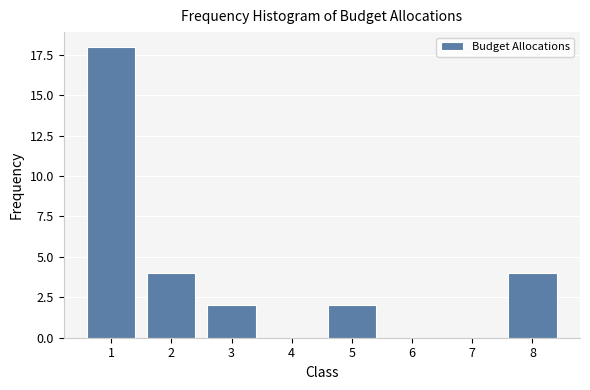

Reading left to right, extract all data points from this chart.

1=18	2=4	3=2	4=0	5=2	6=0	7=0	8=4